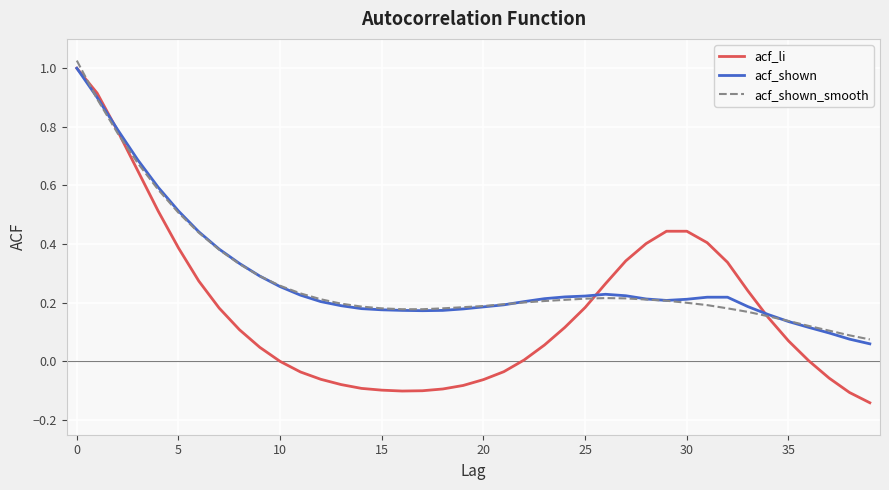

True or false: acf_li has more than 1 interior local peaks.

False